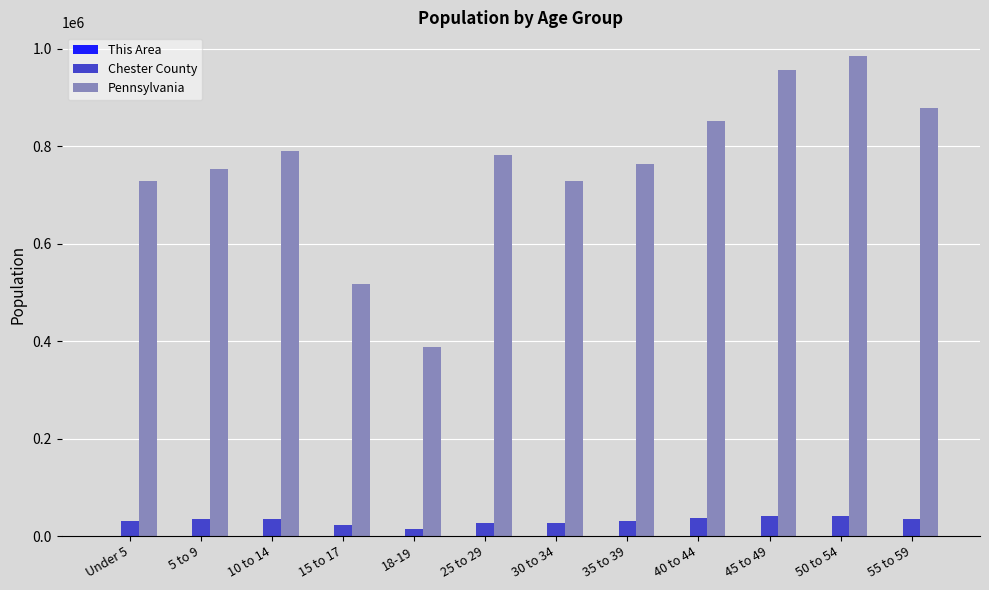

Which series has the largest total across all categories?

Pennsylvania